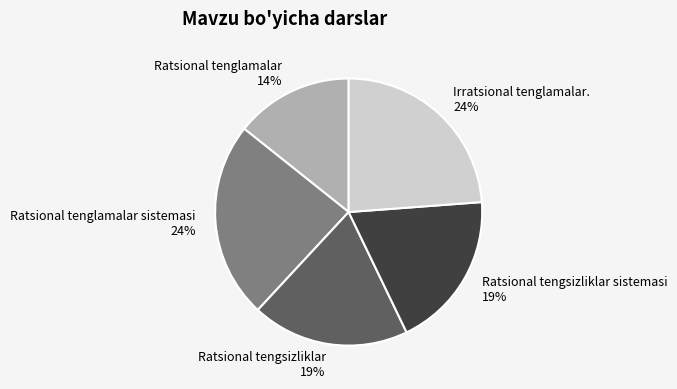

Which has a higher value, Ratsional tenglamalar sistemasi or Ratsional tengsizliklar sistemasi?

Ratsional tenglamalar sistemasi